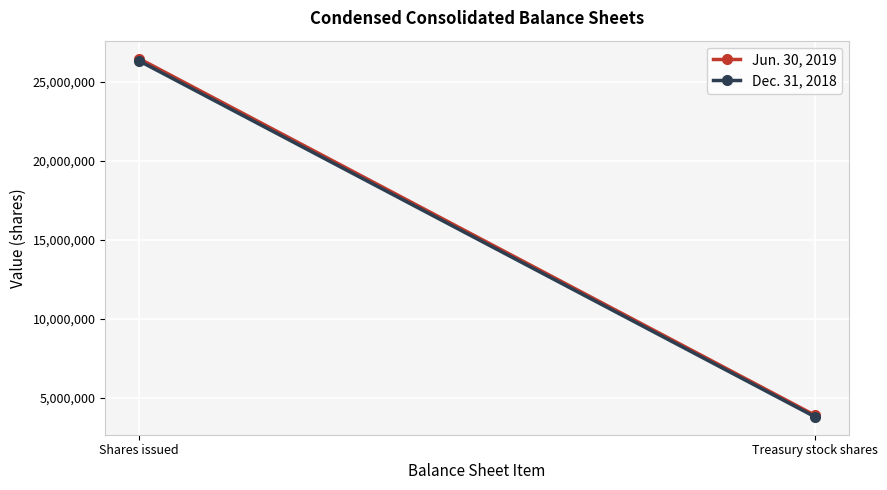

What is the sum of the Dec. 31, 2018 values at Shares issued and Treasury stock shares?

30111711